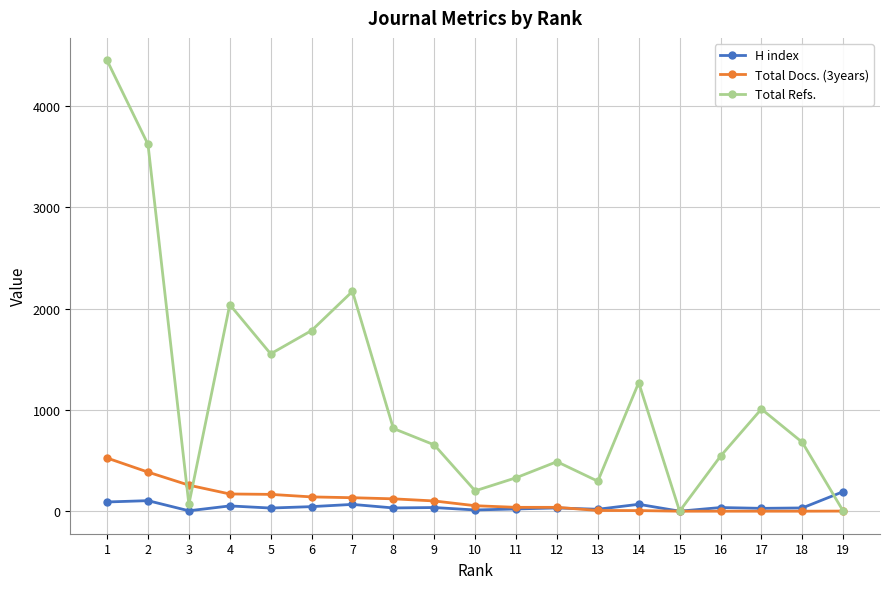

Which series has the largest range (max minus min)?

Total Refs.